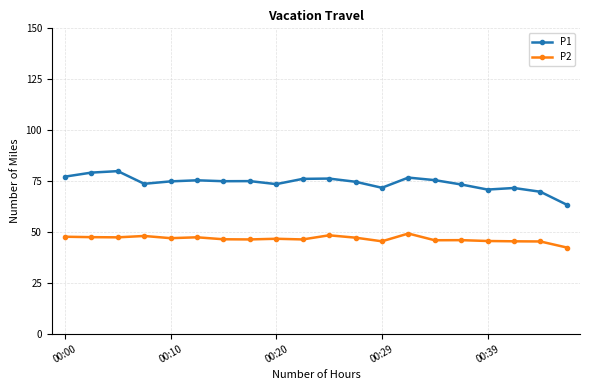

Rank the series by their maximum value, from lowest to highest.

P2, P1